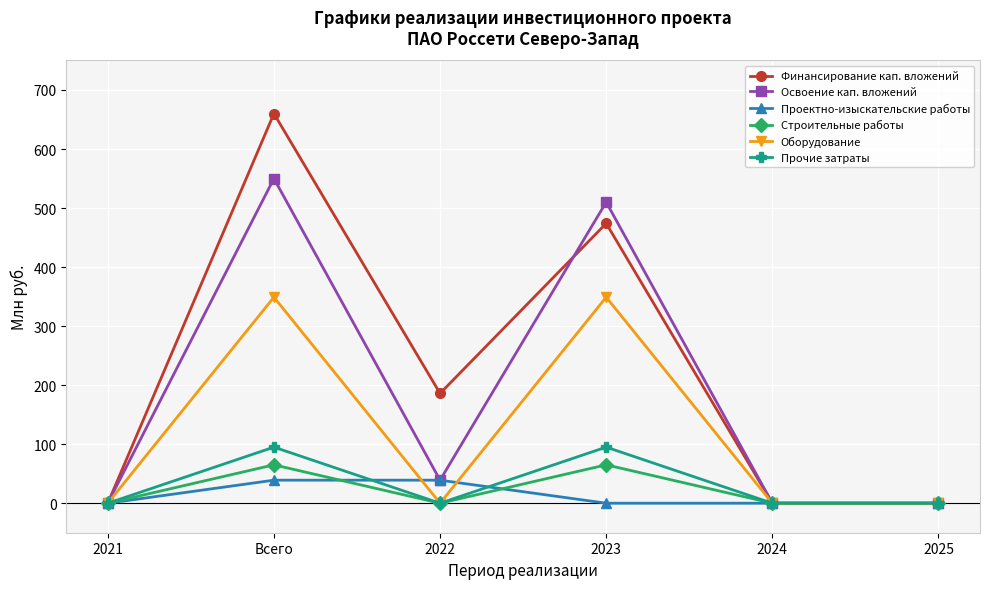

Which category has the highest value in the Освоение кап. вложений series?

Всего